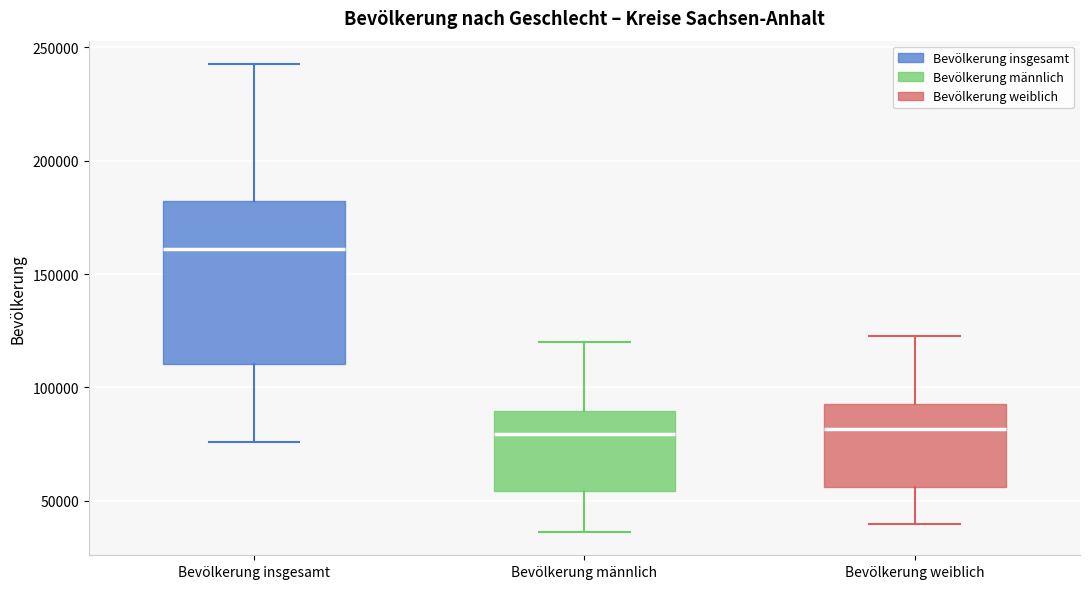

Which box's median line is the highest?

Bevölkerung insgesamt